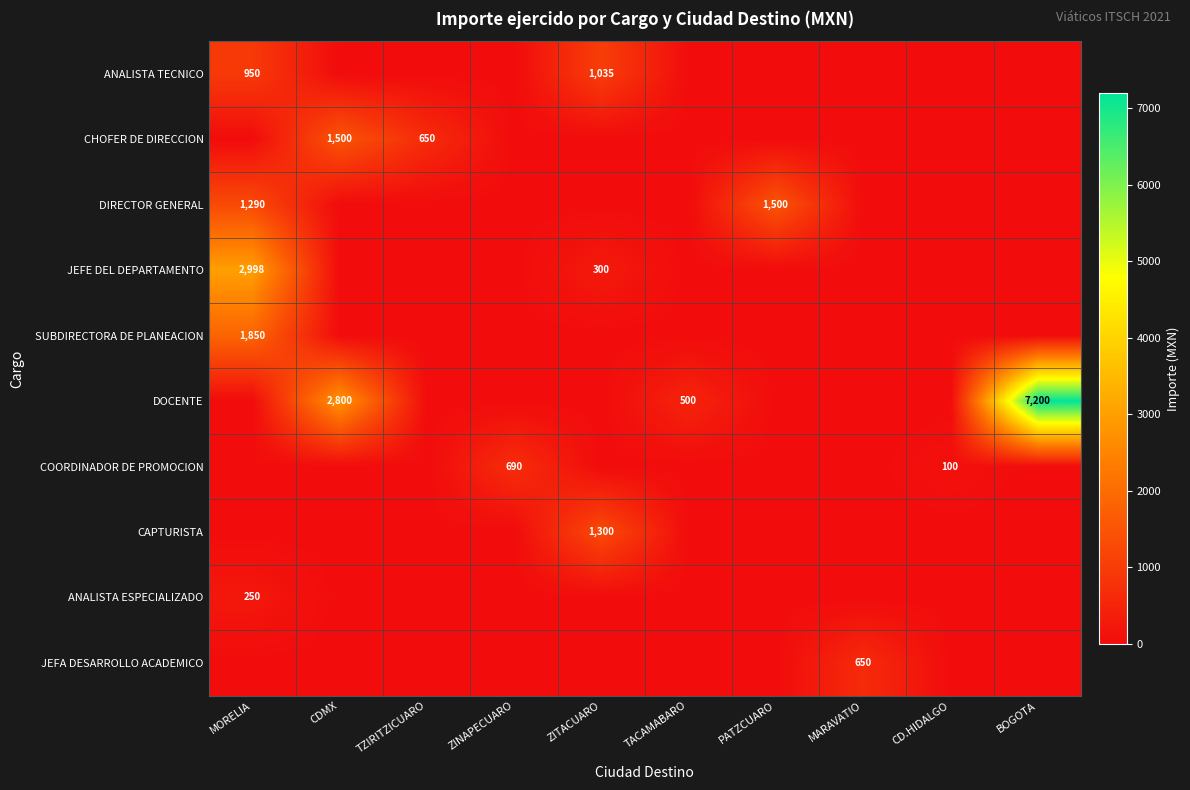

Is it true that JEFE DEL DEPARTAMENTO equals 2998 at MORELIA?

True